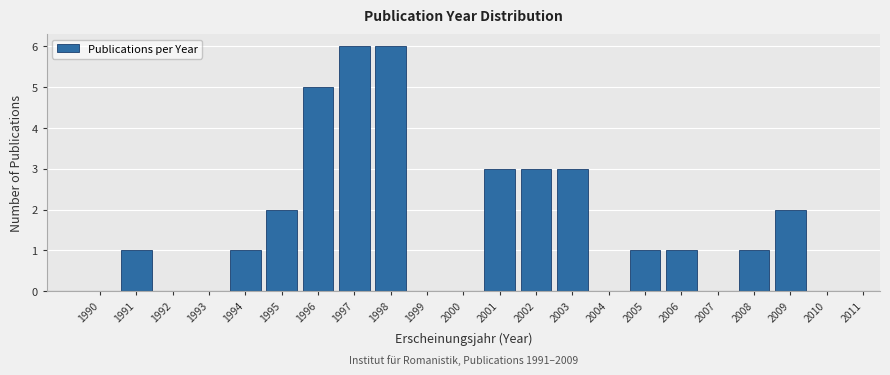

Reading right to left, list all the values displayed in this chart.

2010=0	2009=2	2008=1	2007=0	2006=1	2005=1	2004=0	2003=3	2002=3	2001=3	2000=0	1999=0	1998=6	1997=6	1996=5	1995=2	1994=1	1993=0	1992=0	1991=1	1990=0